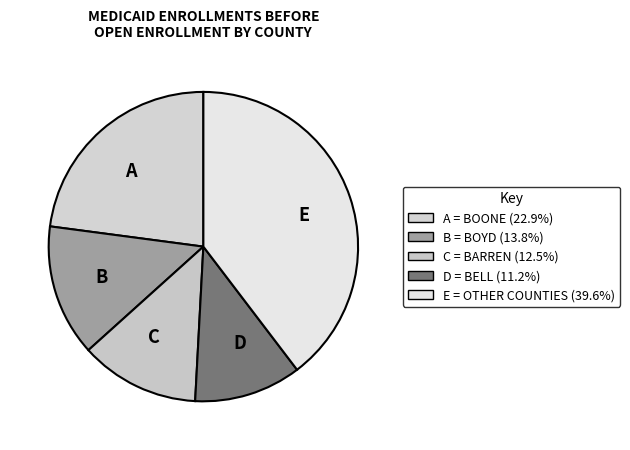

Is the sum of D and E greater than half?

Yes